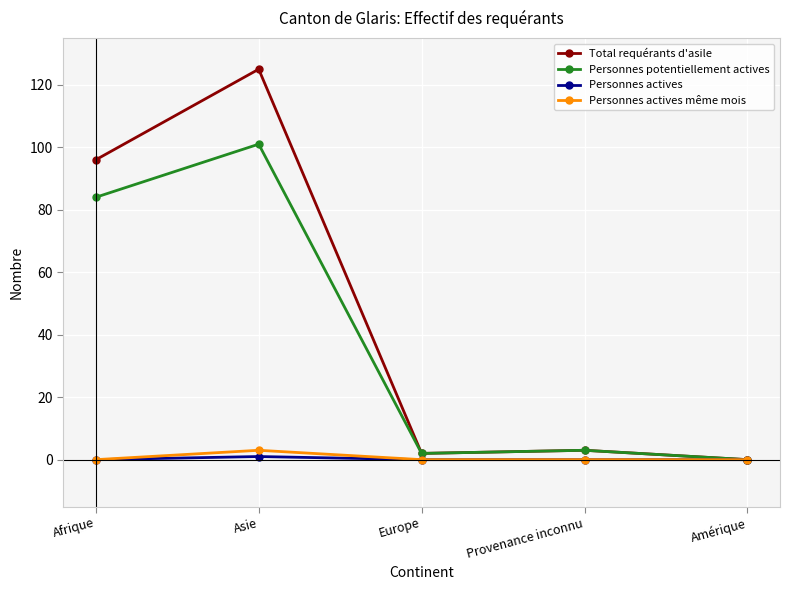

What is the maximum value for Personnes actives même mois?

3